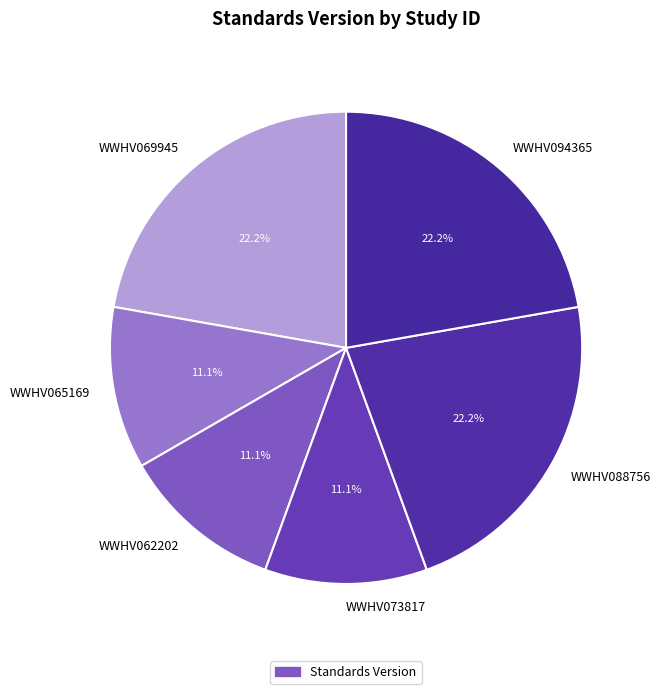

What portion of the pie excludes WWHV069945?

77.8%